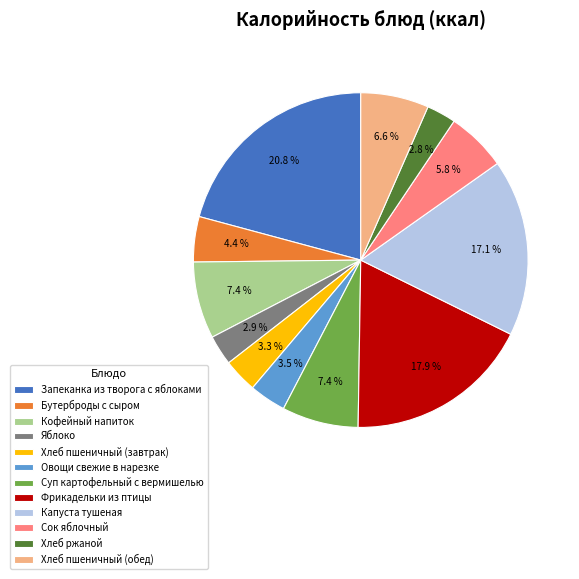

How many segments does this pie chart have?

12